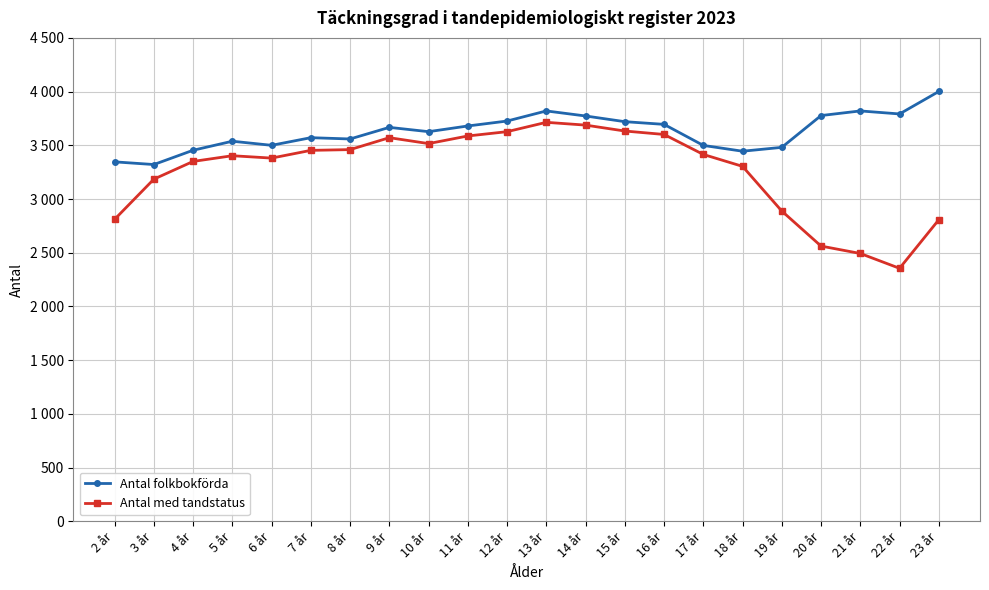

What are all the series names shown in the legend?

Antal folkbokförda, Antal med tandstatus